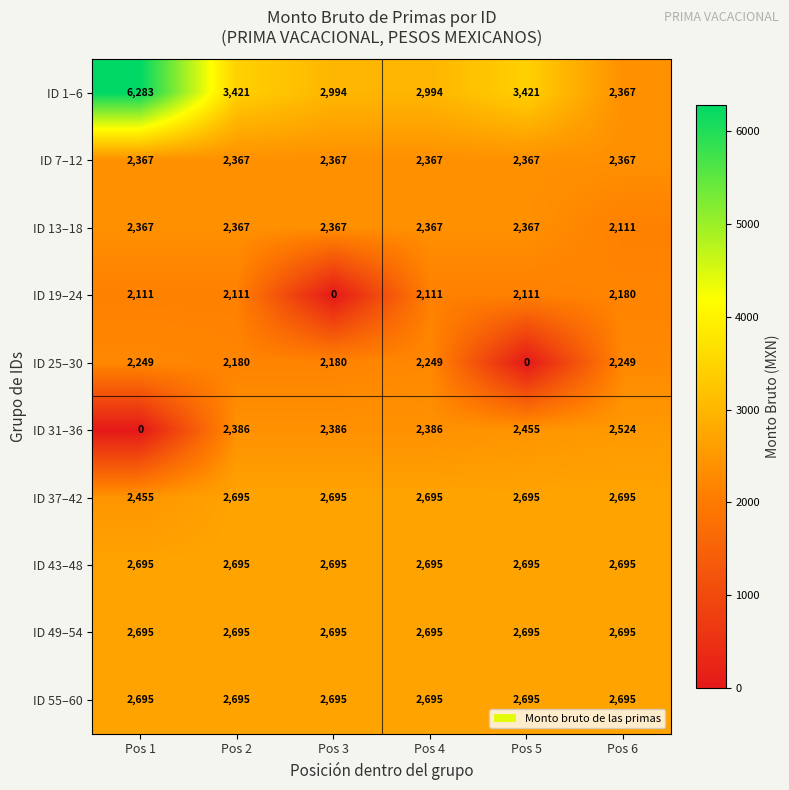

Which series has the largest range (max minus min)?

ID 1–6